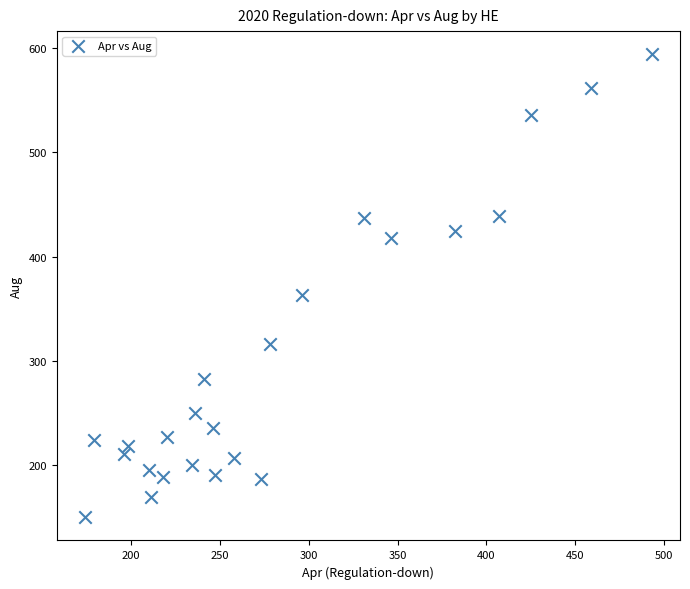

What Y value in the scatter plot is closest to 372?

363